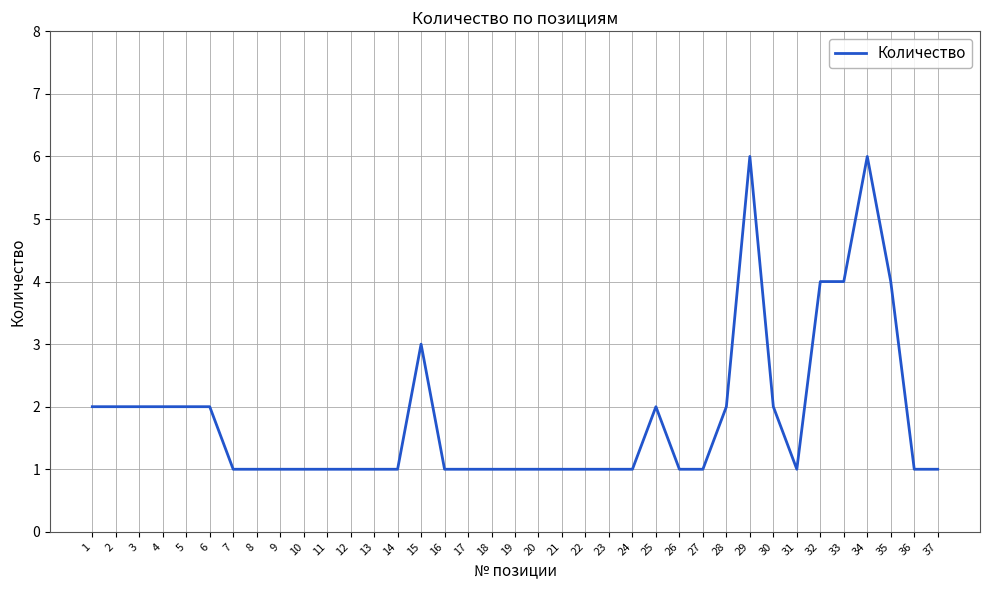

What is the ratio of the value at 14 to the value at 12?

1.0